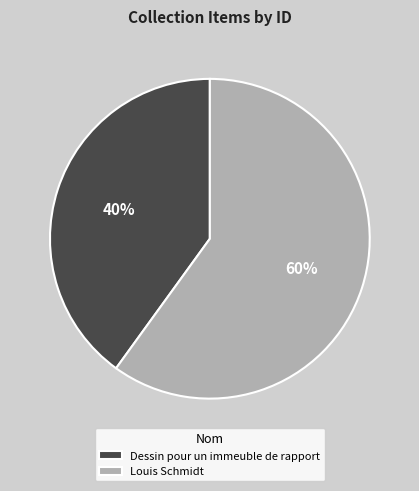

What is the majority slice?

Louis Schmidt